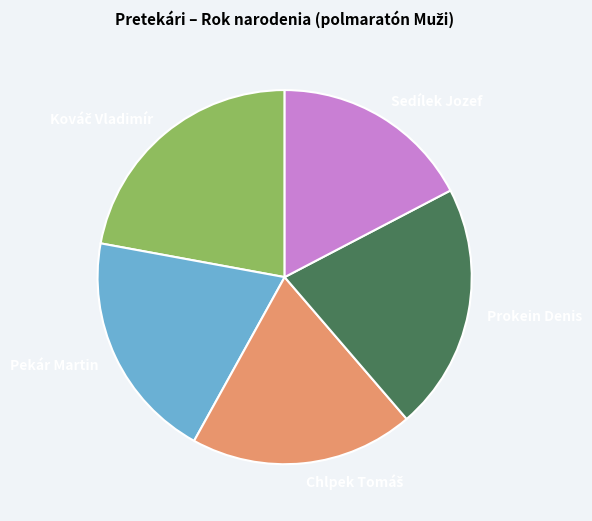

Does Sedílek Jozef represent more than half of the total?

No